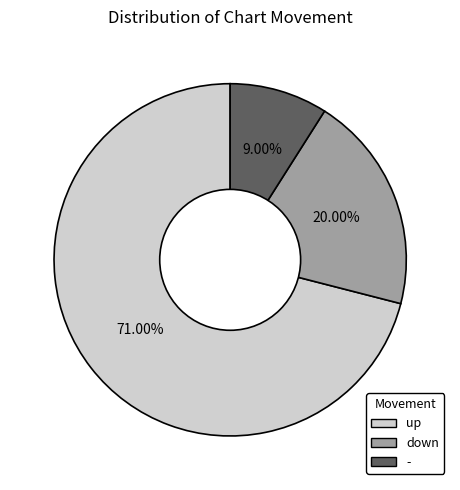

How many segments does this pie chart have?

3